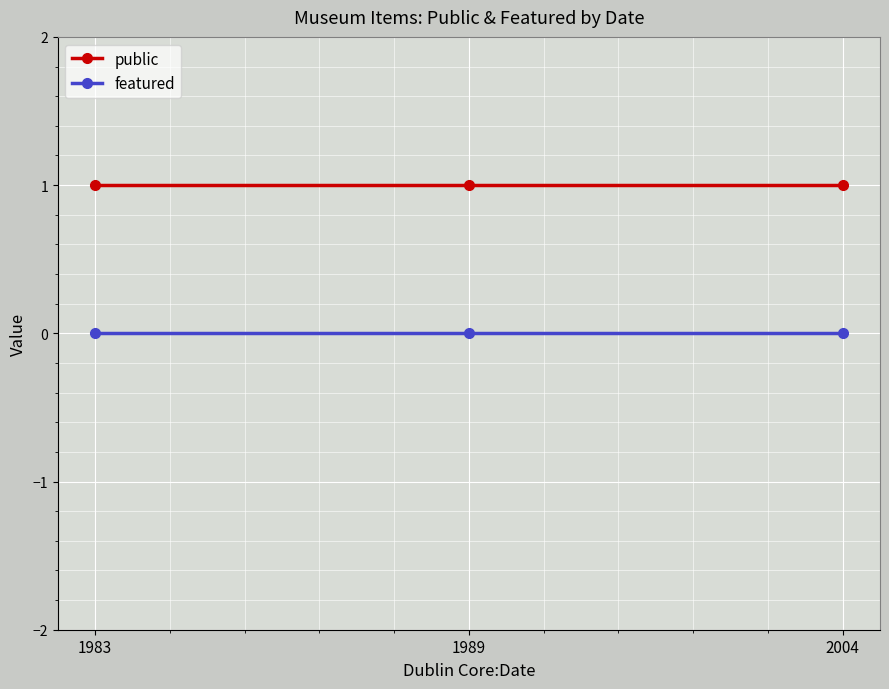

How many distinct data groups are displayed?

2